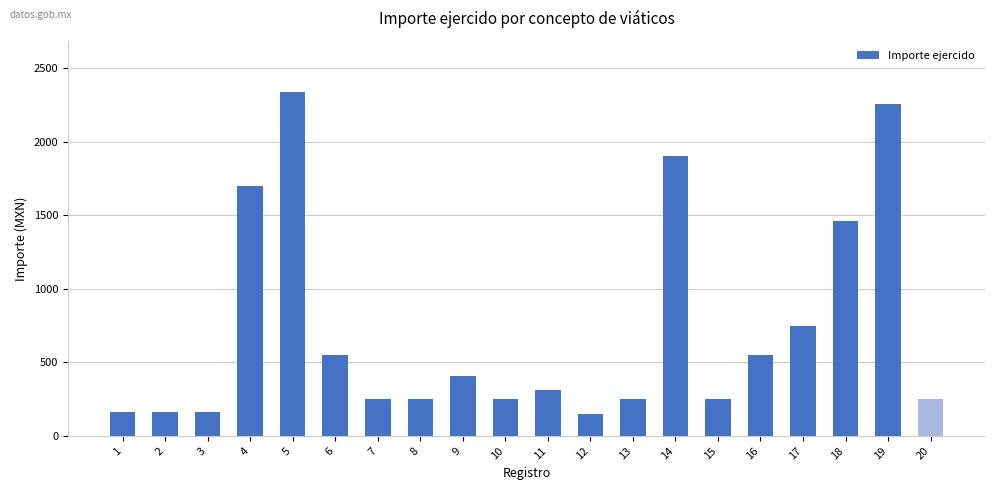

What is the maximum value shown in the chart?

2336